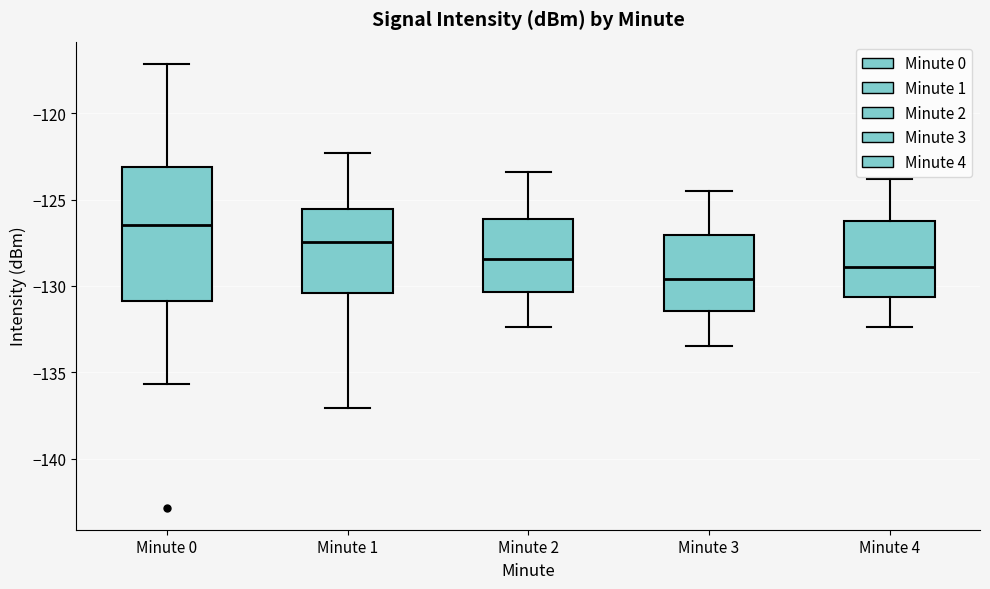

Where is the upper edge of the box for Minute 1 on the y-axis? The values are not printed on the chart, so give them approximately, as read against the axis.

-125.5